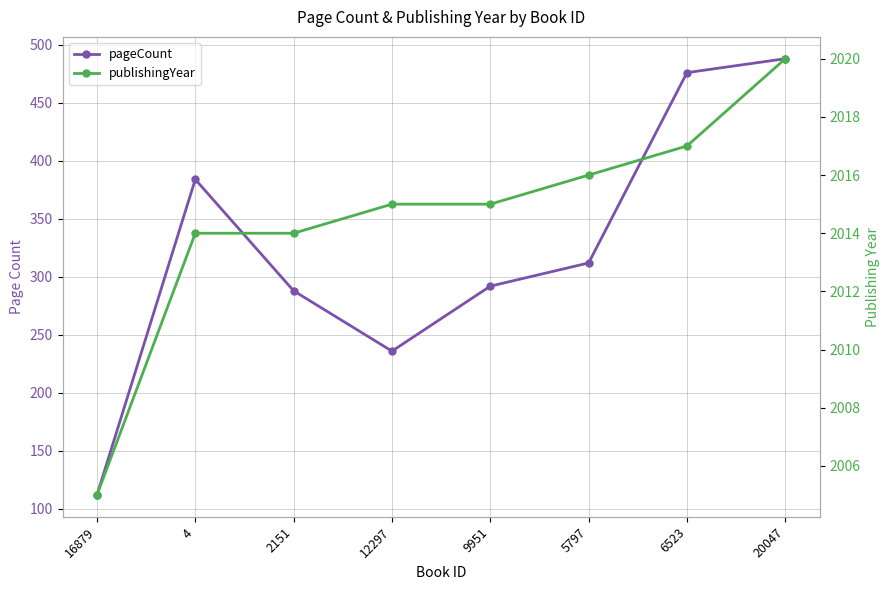

What is the average value of the pageCount series?

324